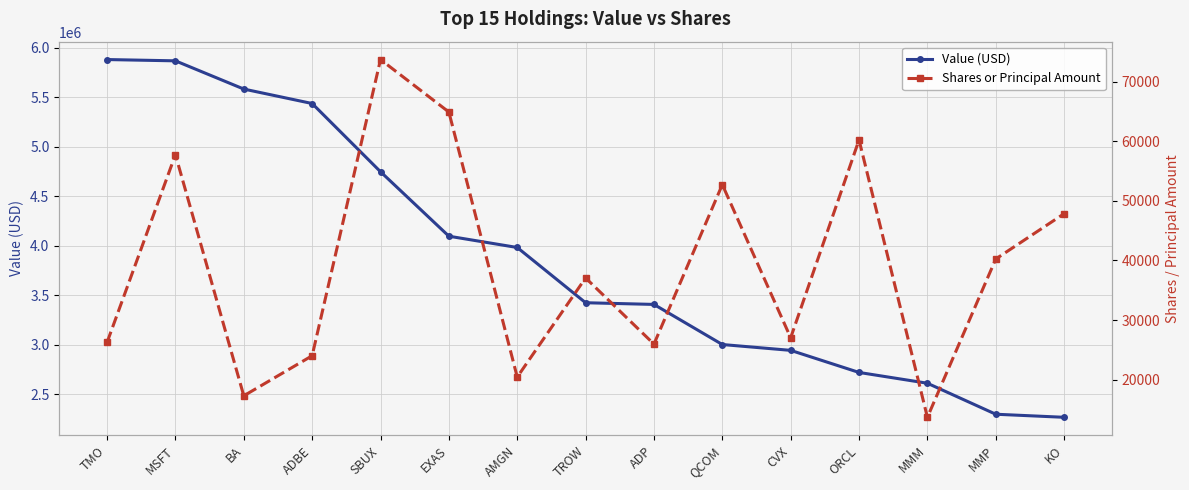

Reading left to right, transcribe all the data shown in this chart.

Value (USD): TMO=5879000	MSFT=5866000	BA=5581000	ADBE=5435000	SBUX=4746000	EXAS=4095000	AMGN=3981000	TROW=3423000	ADP=3406000	QCOM=3001000	CVX=2942000	ORCL=2719000	MMM=2610000	MMP=2297000	KO=2266000
Shares or Principal Amount: TMO=26268	MSFT=57750	BA=17304	ADBE=24025	SBUX=73700	EXAS=64900	AMGN=20450	TROW=37075	ADP=25975	QCOM=52725	CVX=27041	ORCL=60225	MMM=13700	MMP=40250	KO=47850